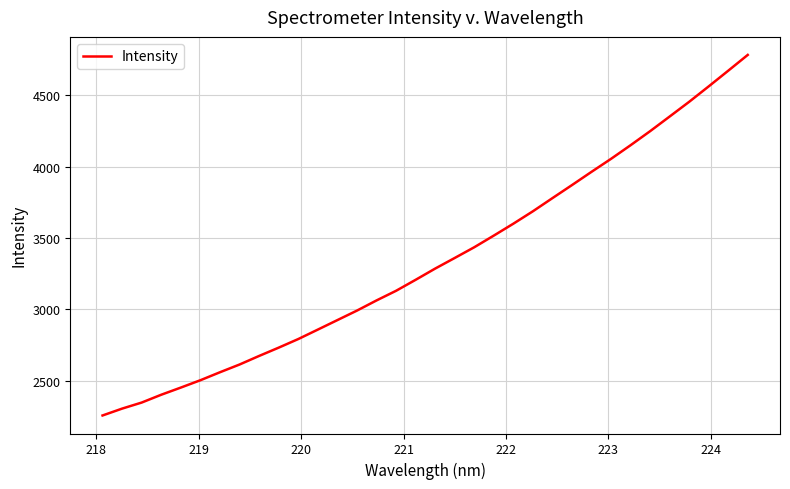

What is the difference between the maximum and minimum values?

2525.6